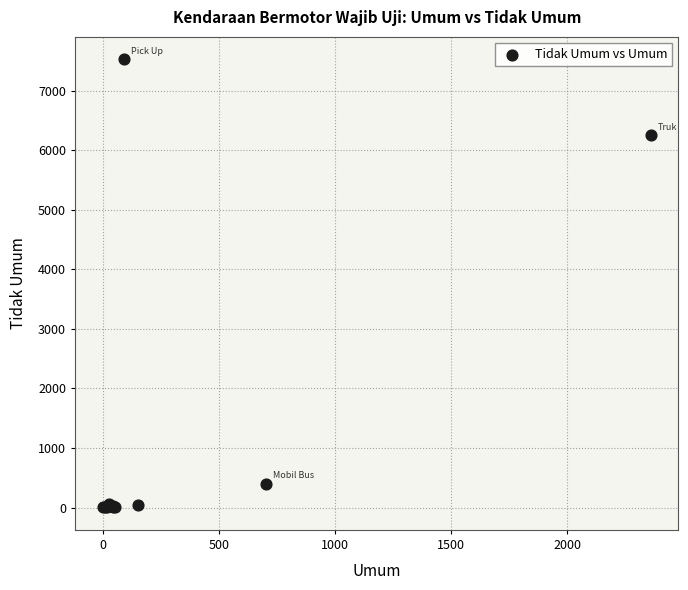

What Y value in the scatter plot is closest to 3764?

6251